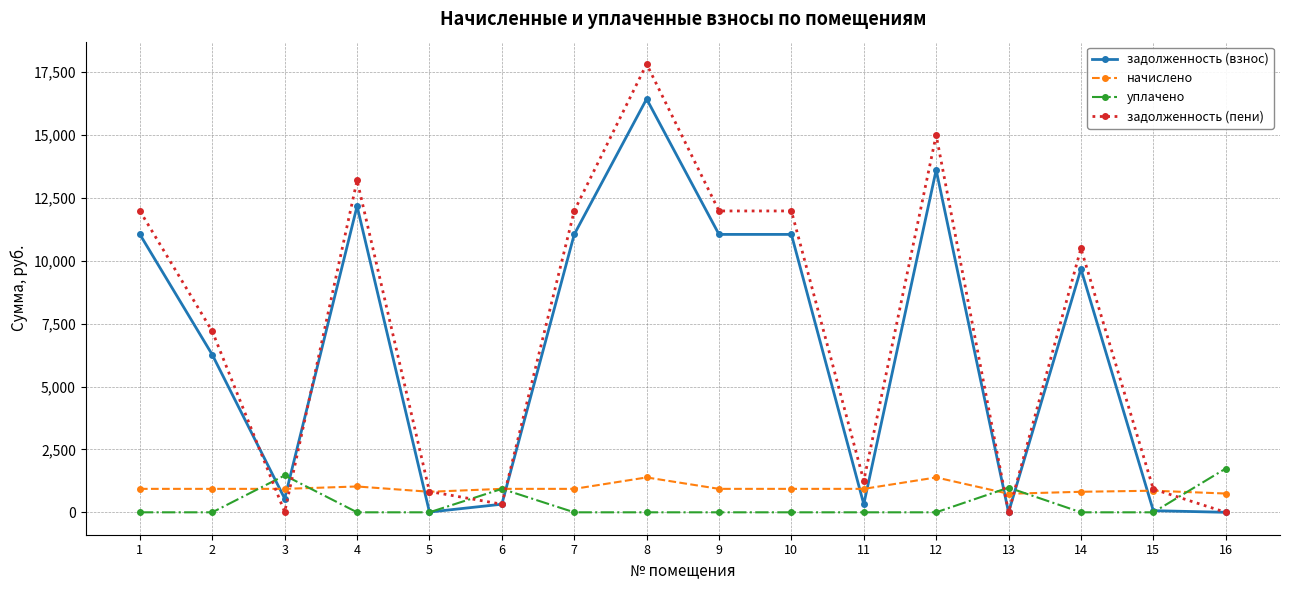

Between 14 and 16, which series saw the biggest shift?

задолженность (пени)